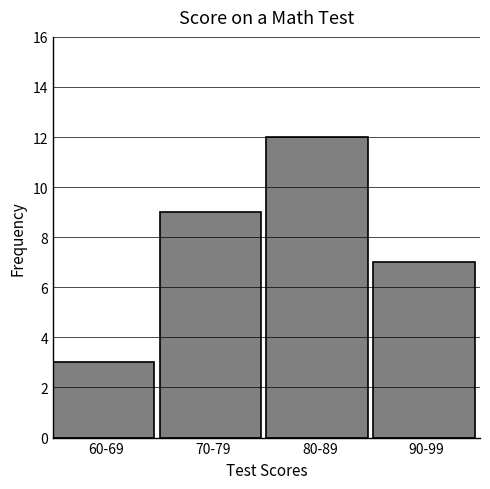

Reading left to right, list all the values displayed in this chart.

60-69=3	70-79=9	80-89=12	90-99=7